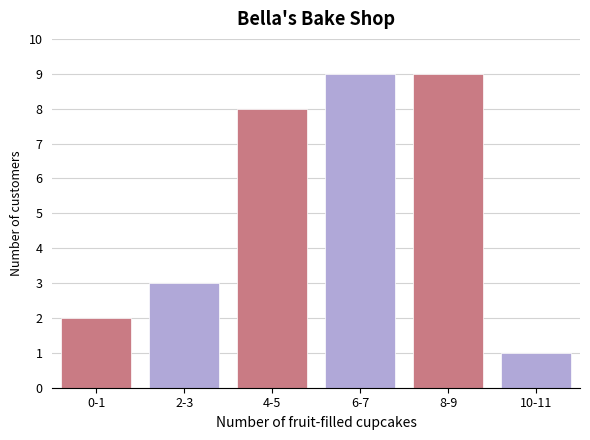

Reading left to right, what are all the values shown in this chart?

2	3	8	9	9	1